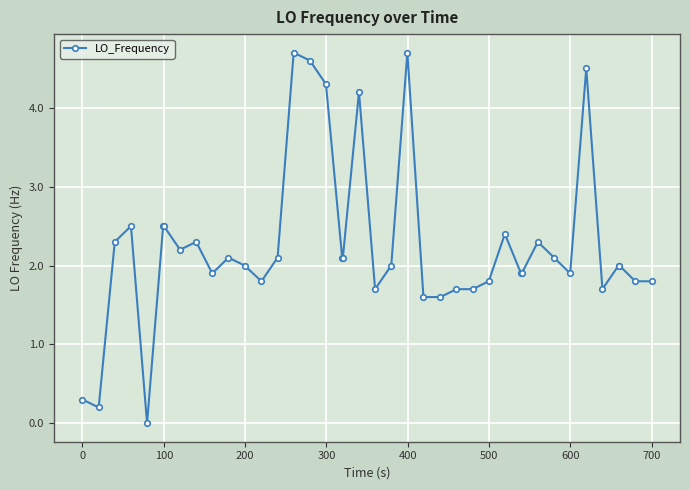

How many positive values are there?

39